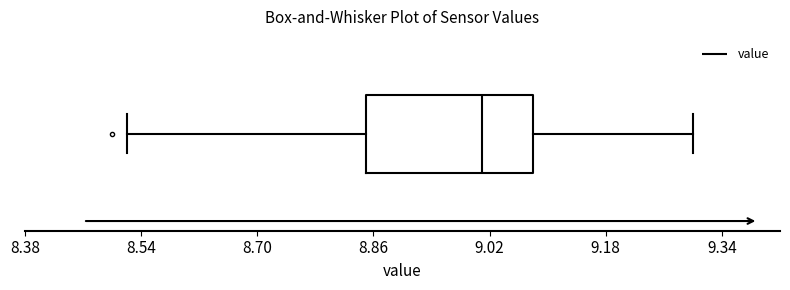

Transcribe this box plot: give where the median line is, the range the box spans, and where the two whiskers end, as read against the x-axis. The values are not printed on the chart, so give them approximately, as read against the axis.

median 9.02, box 8.86 to 9.08, whiskers 8.52 to 9.30